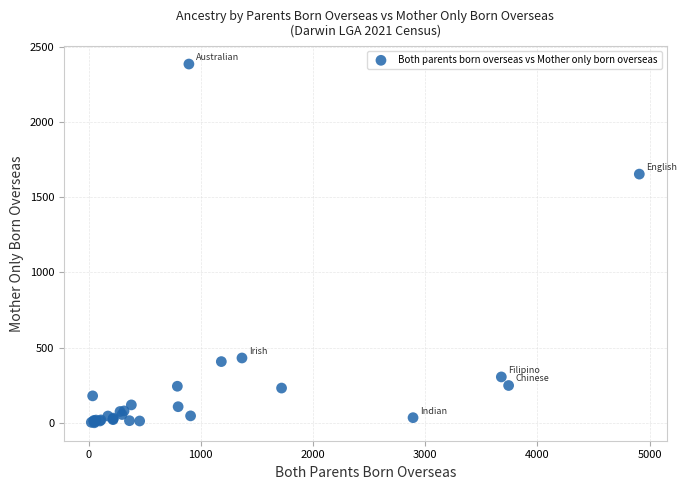

What Y value in the scatter plot is closest to 1193?

1654